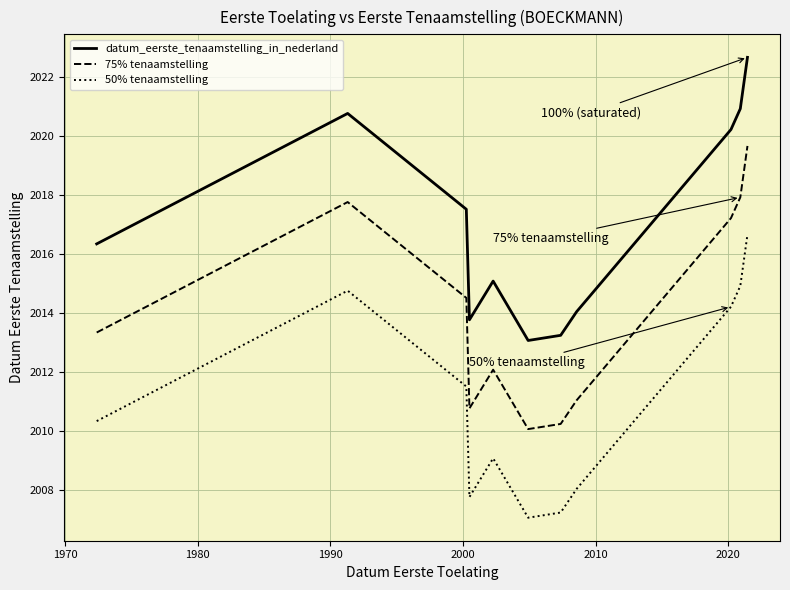

What is the difference between the maximum and minimum values in the 50% tenaamstelling series?

9.6